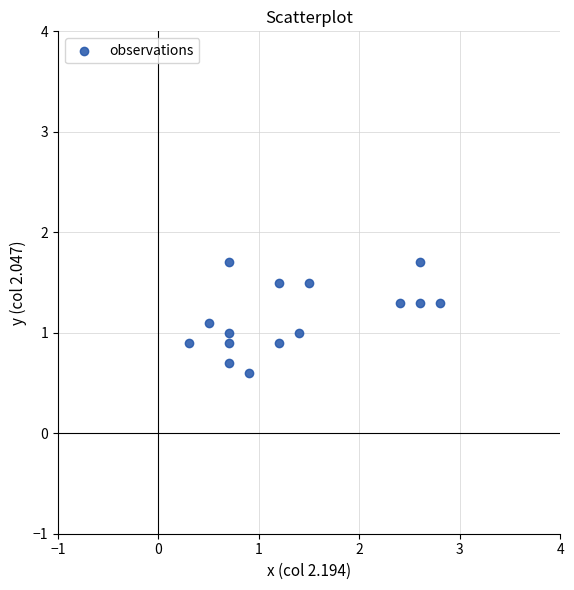

What is the range of Y values (max minus min)?

1.1